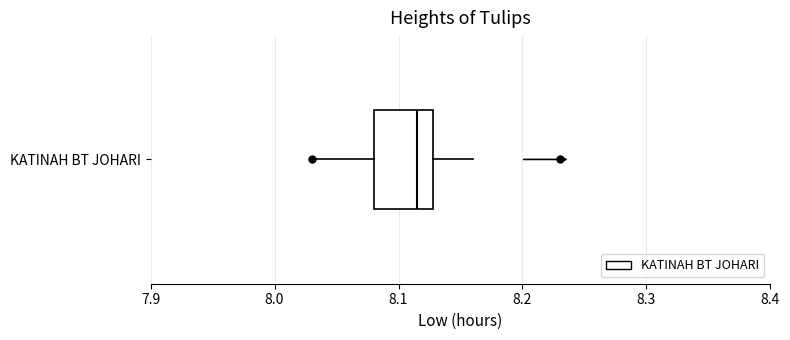

Read this box plot against the x-axis: the position of the median line, the range covered by the box, and the ends of both whiskers. The values are not printed on the chart, so give them approximately, as read against the axis.

median 8.12, box 8.08 to 8.13, whiskers 8.03 to 8.16